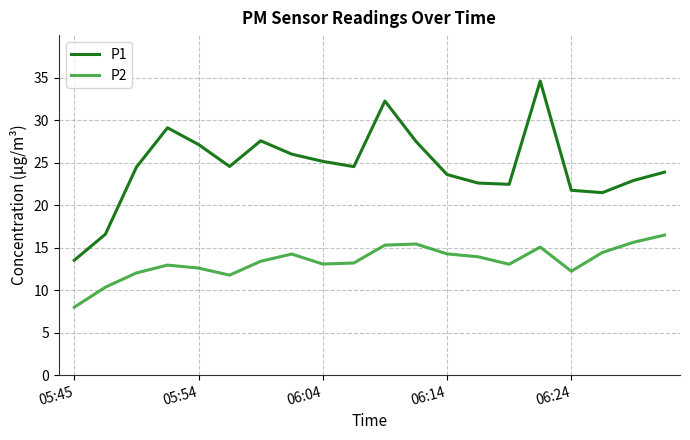

Which series has the largest total across all categories?

P1